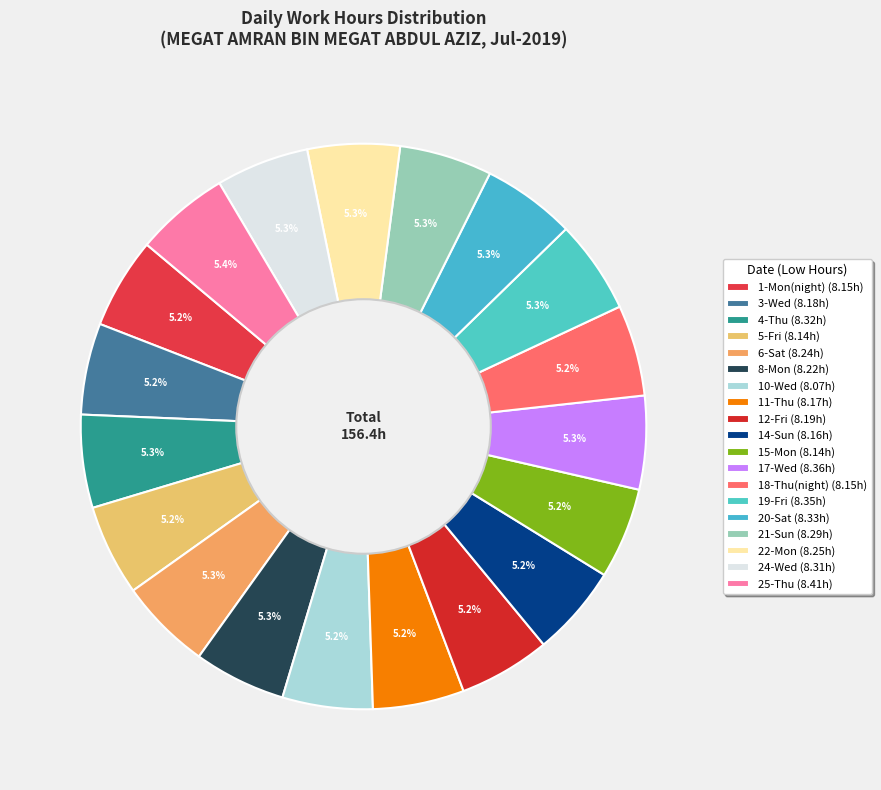

Count the number of slices in the pie.

19